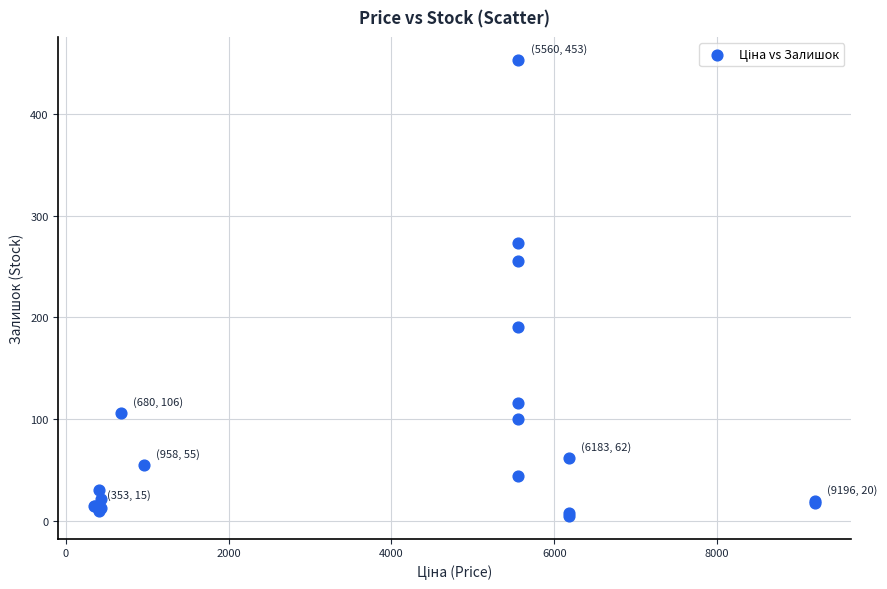

What Y value in the scatter plot is closest to 229?

255